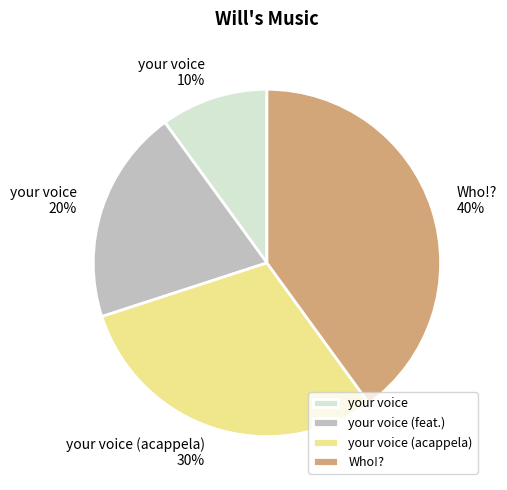

Is there a majority slice in this chart?

No